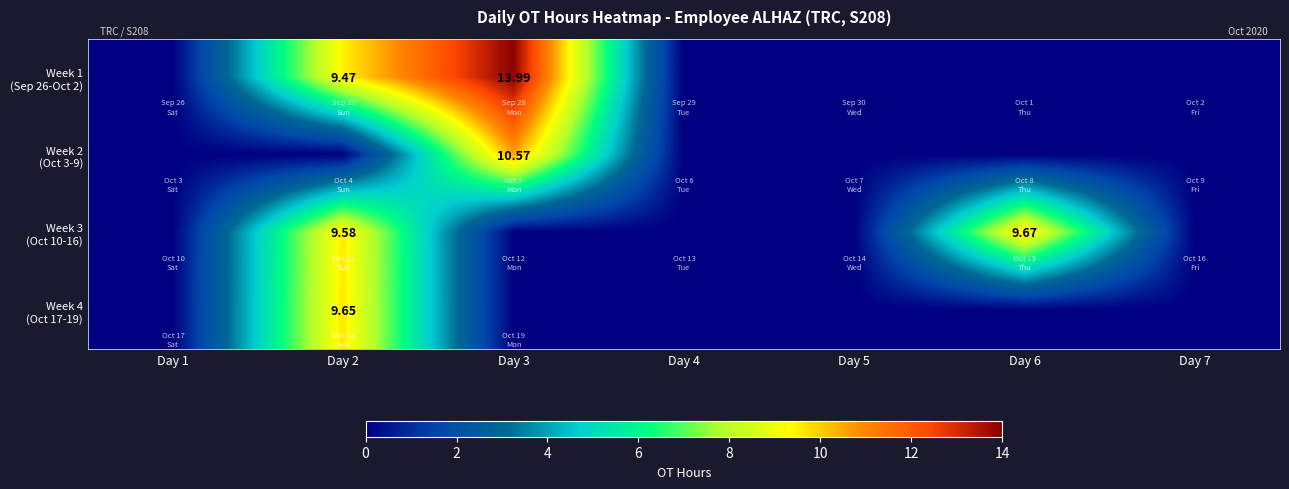

Which series has the largest total across all categories?

Week 1 (Sep 26-Oct 2)